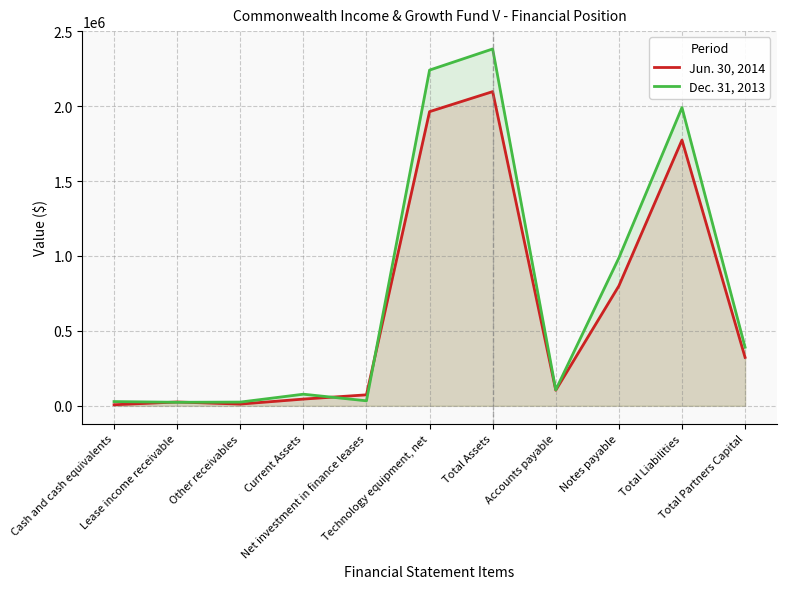

Which series changed the most between Net investment in finance leases and Accounts payable?

Dec. 31, 2013